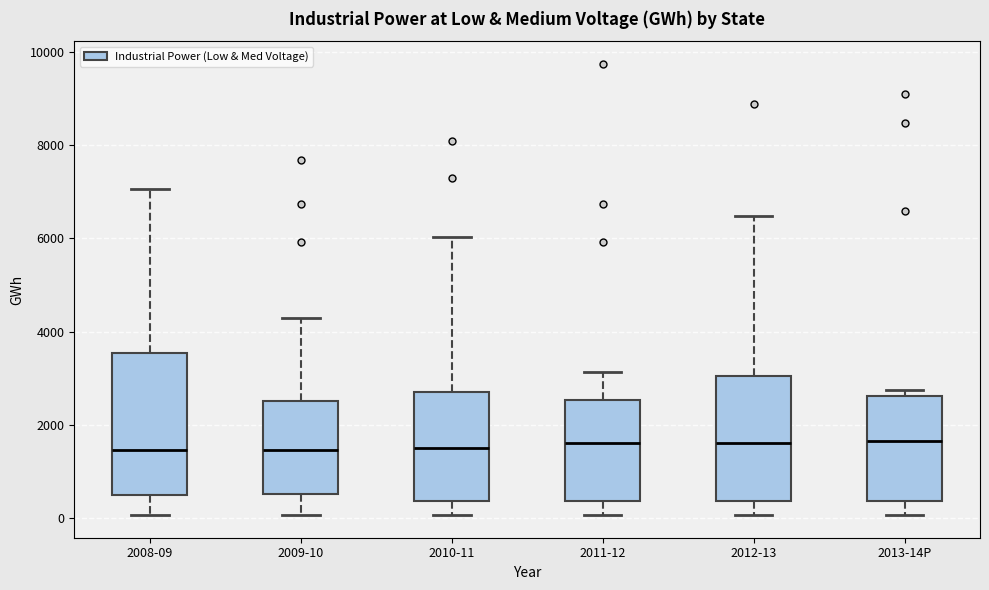

Reading left to right, transcribe this box plot: for each box, give where its median line is, the range the box spans, and where its two whiskers end, as read against the y-axis. The values are not printed on the chart, so give them approximately, as read against the axis.

2008-09: median 1400, box 400 to 3600, whiskers 0 to 7000
2009-10: median 1400, box 600 to 2600, whiskers 0 to 4200
2010-11: median 1400, box 400 to 2800, whiskers 0 to 6000
2011-12: median 1600, box 400 to 2600, whiskers 0 to 3200
2012-13: median 1600, box 400 to 3000, whiskers 0 to 6400
2013-14P: median 1600, box 400 to 2600, whiskers 0 to 2800